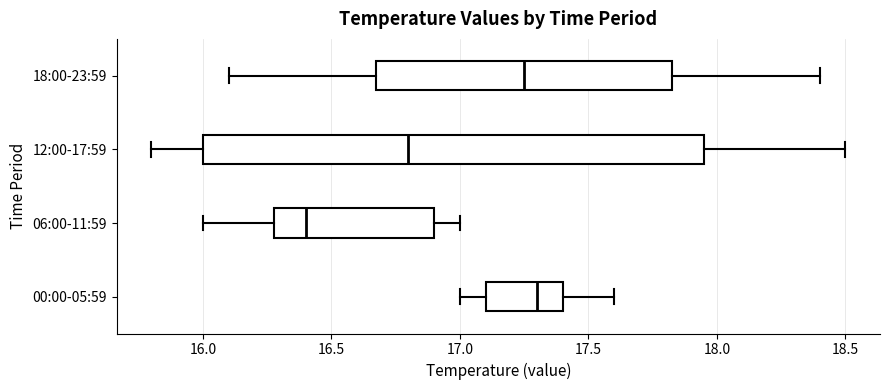

Which box's median line is the furthest to the right?

00:00-05:59